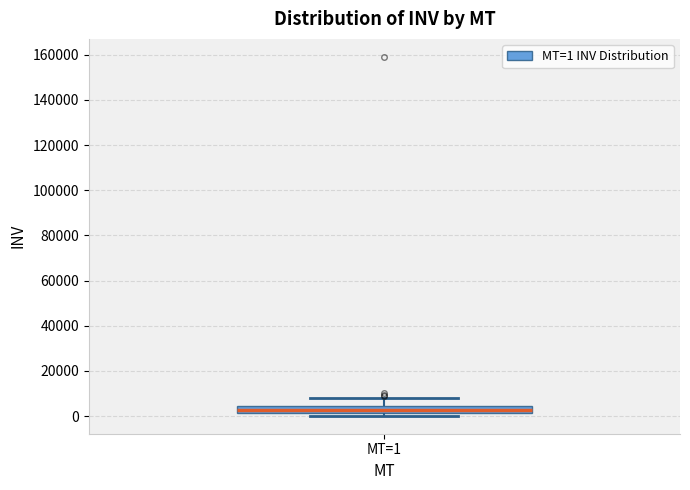

Where is the lower edge of the box for MT=1 on the y-axis? The values are not printed on the chart, so give them approximately, as read against the axis.

2000